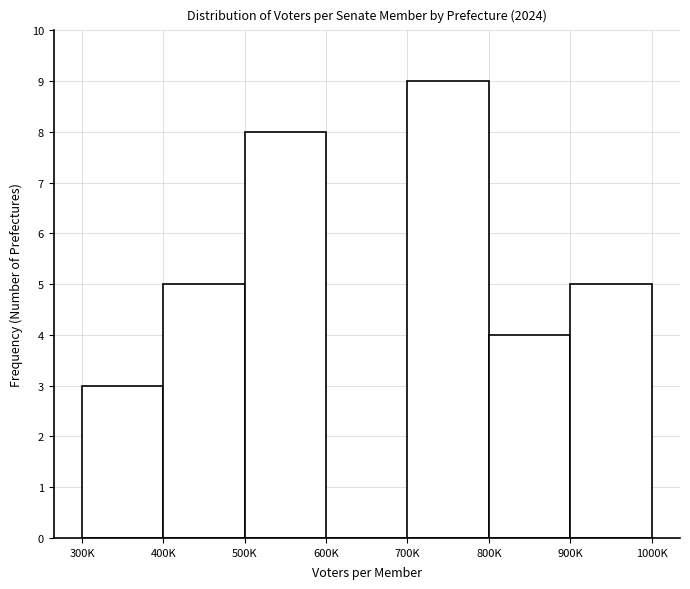

Reading right to left, list all the values displayed in this chart.

900K=5	800K=4	700K=9	600K=0	500K=8	400K=5	300K=3